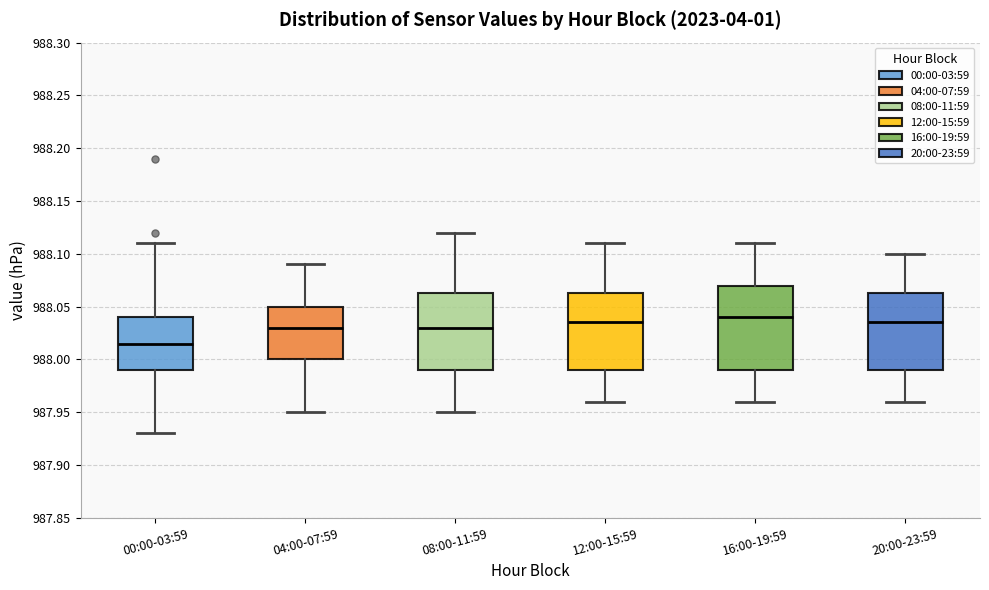

Where does the lower whisker of the box for 12:00-15:59 end on the y-axis? The values are not printed on the chart, so give them approximately, as read against the axis.

987.960